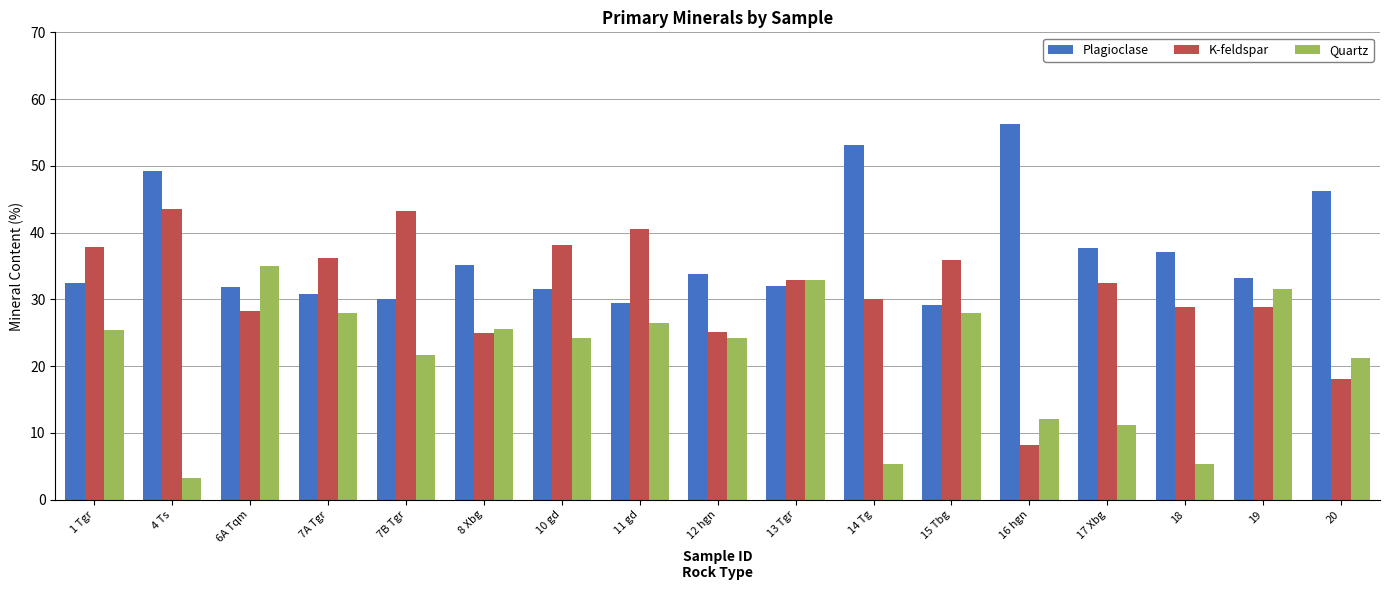

What is the approximate value of K-feldspar at 14 Tg?

30.0